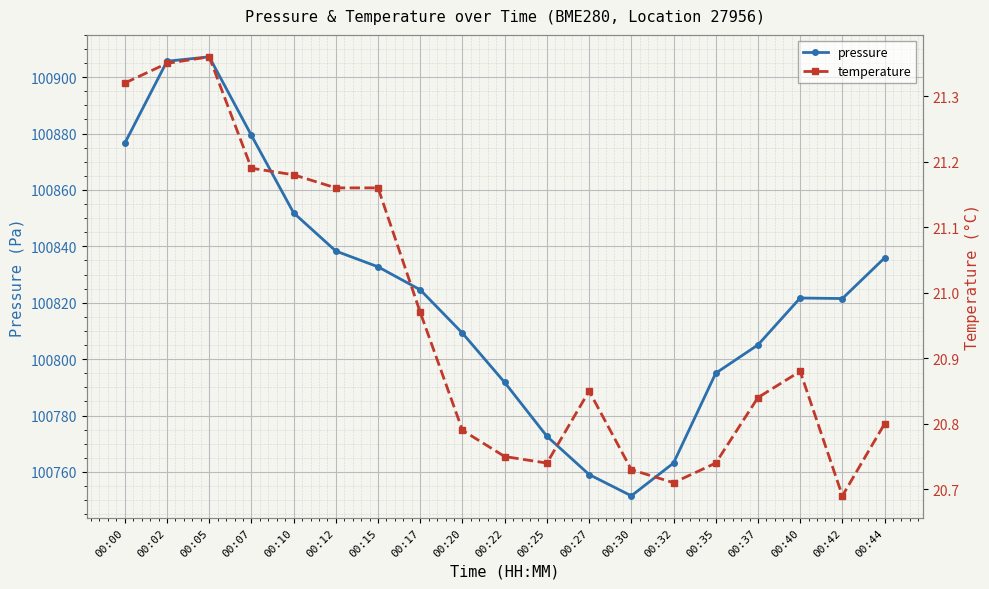

Count the number of data series in this chart.

2